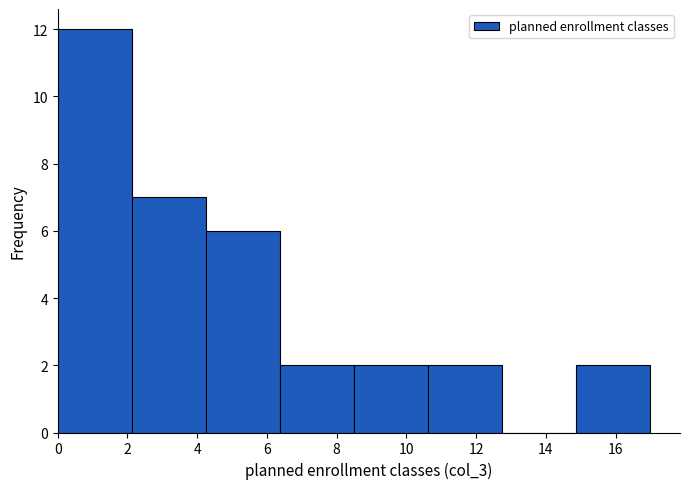

Which range on the x-axis has the tallest bar?

0.0 to 2.2